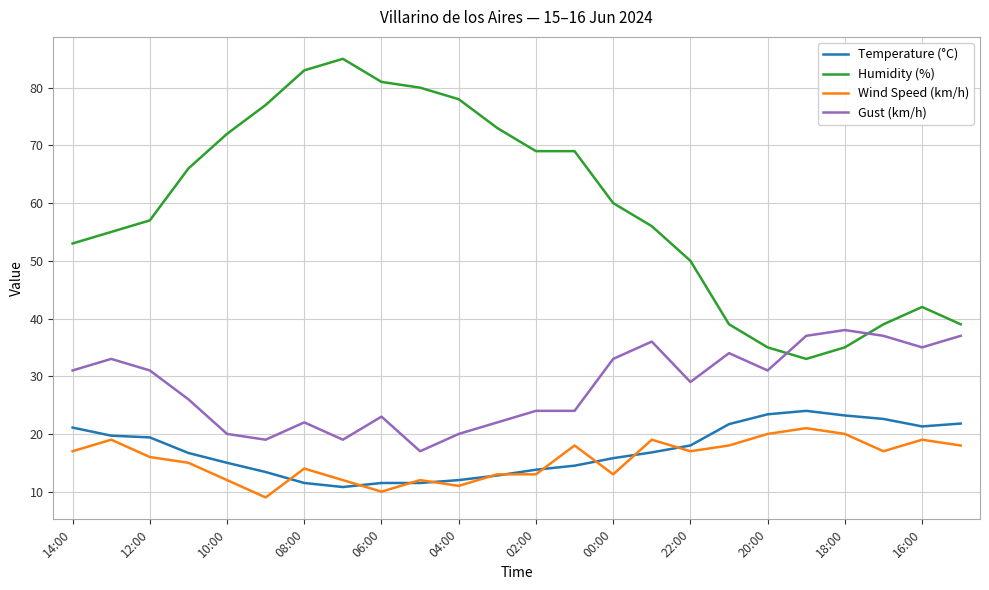

True or false: Temperature (°C) and Humidity (%) cross at least once.

False